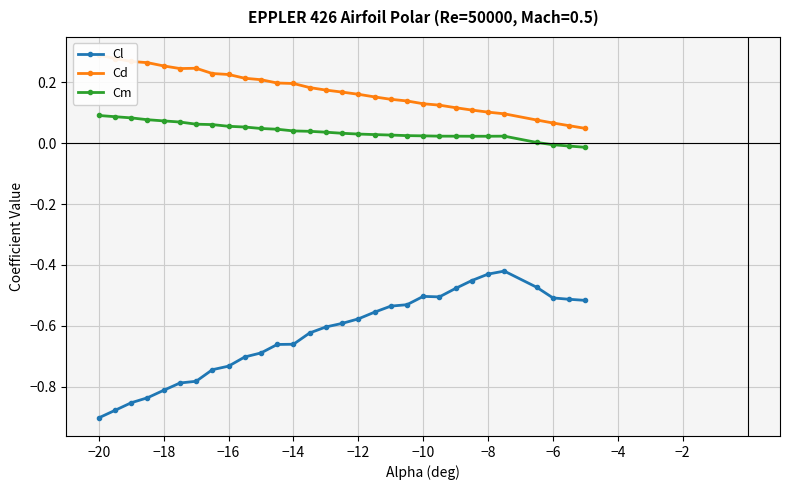

True or false: Cm and Cl intersect in this chart.

False